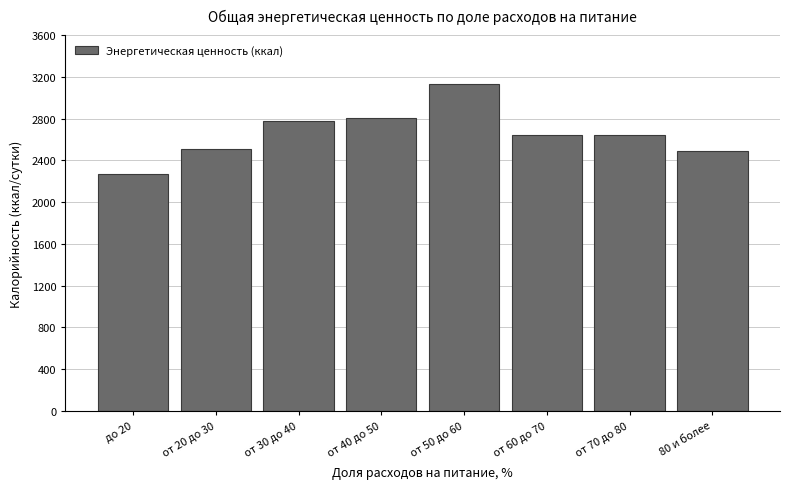

What is the sum of the values at 80 и более and от 50 до 60?

5620.9